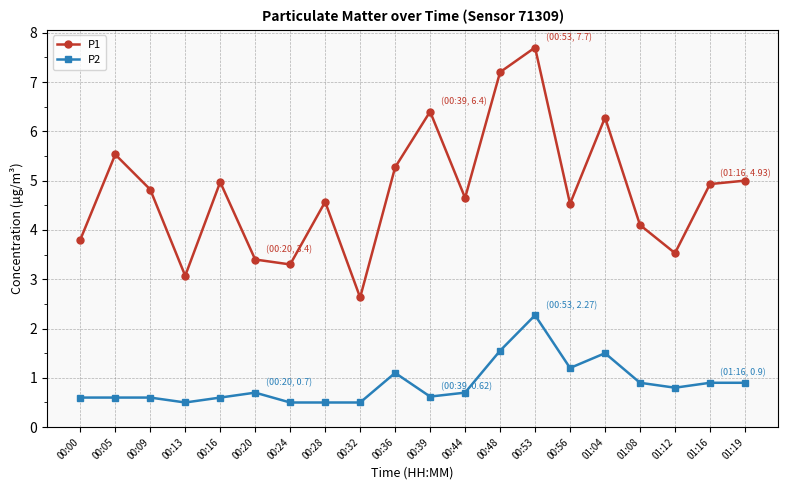

True or false: P2 has more than 0 interior local peaks.

True